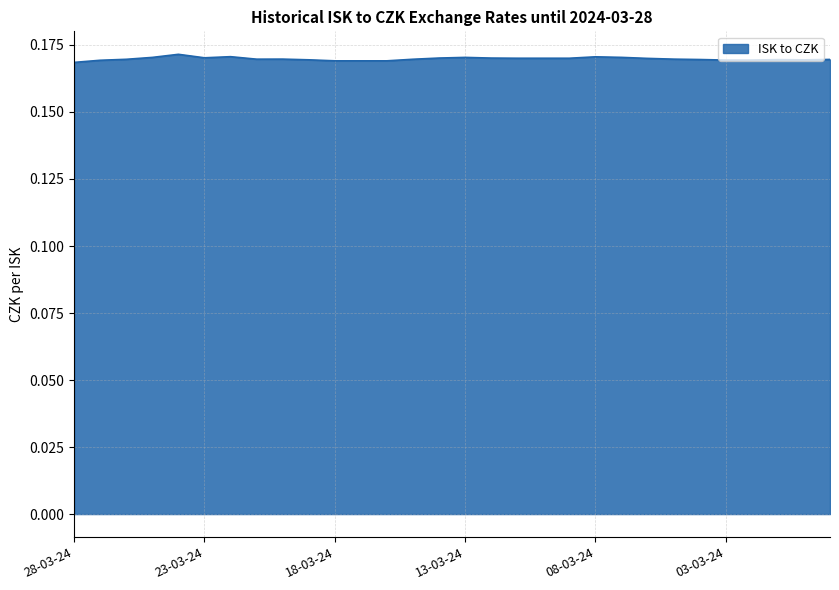

Does the chart have visible grid lines?

Yes